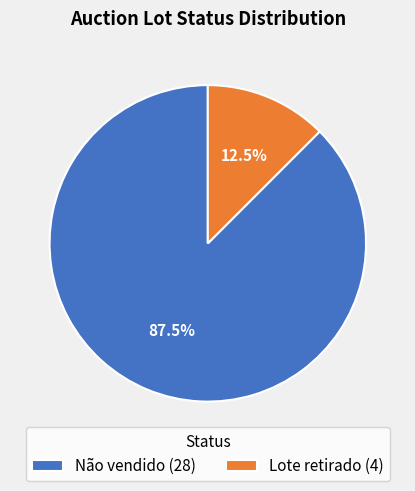

True or false: Não vendido accounts for 82% of the total.

False